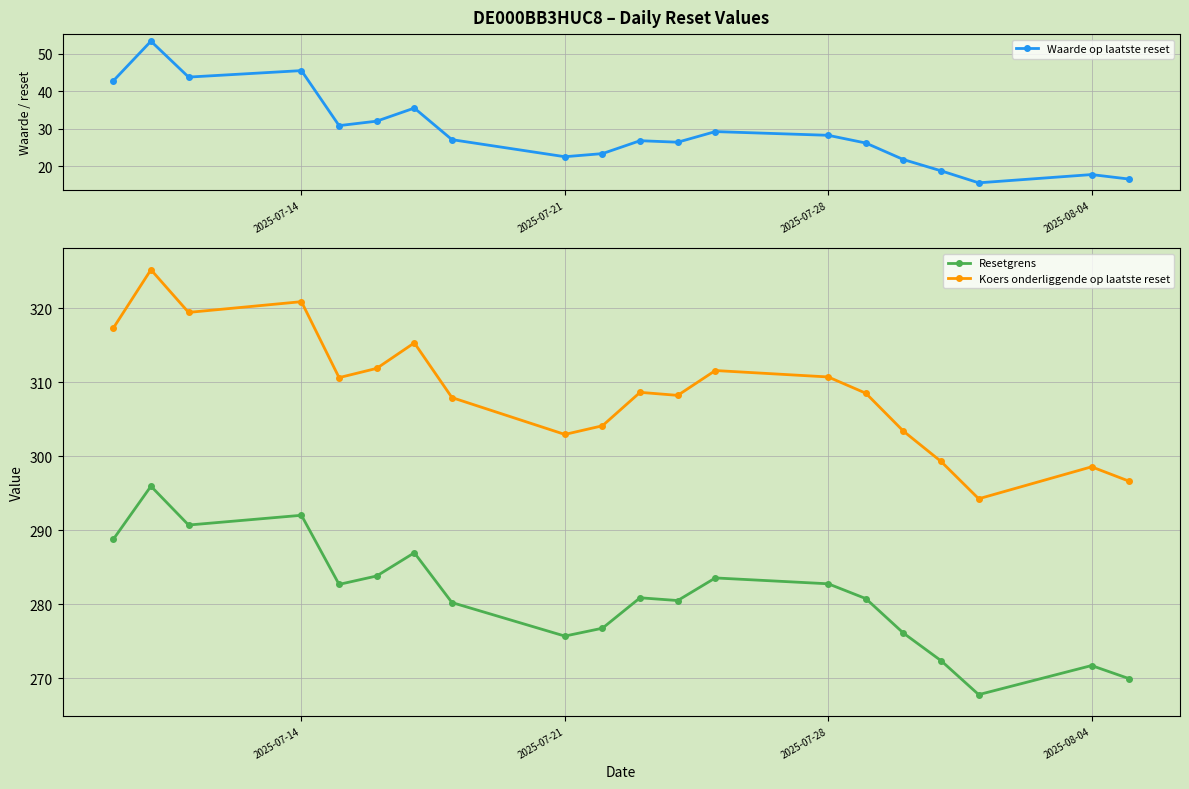

How many values in the Waarde op laatste reset series exceed 27?

10